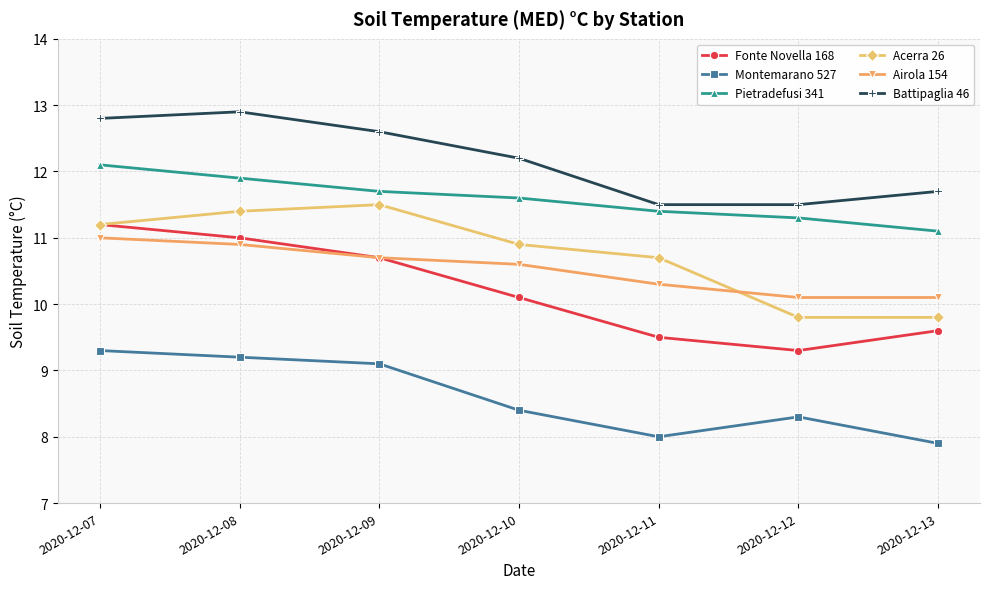

Is it true that Battipaglia 46 equals 17.2 at 2020-12-09?

False